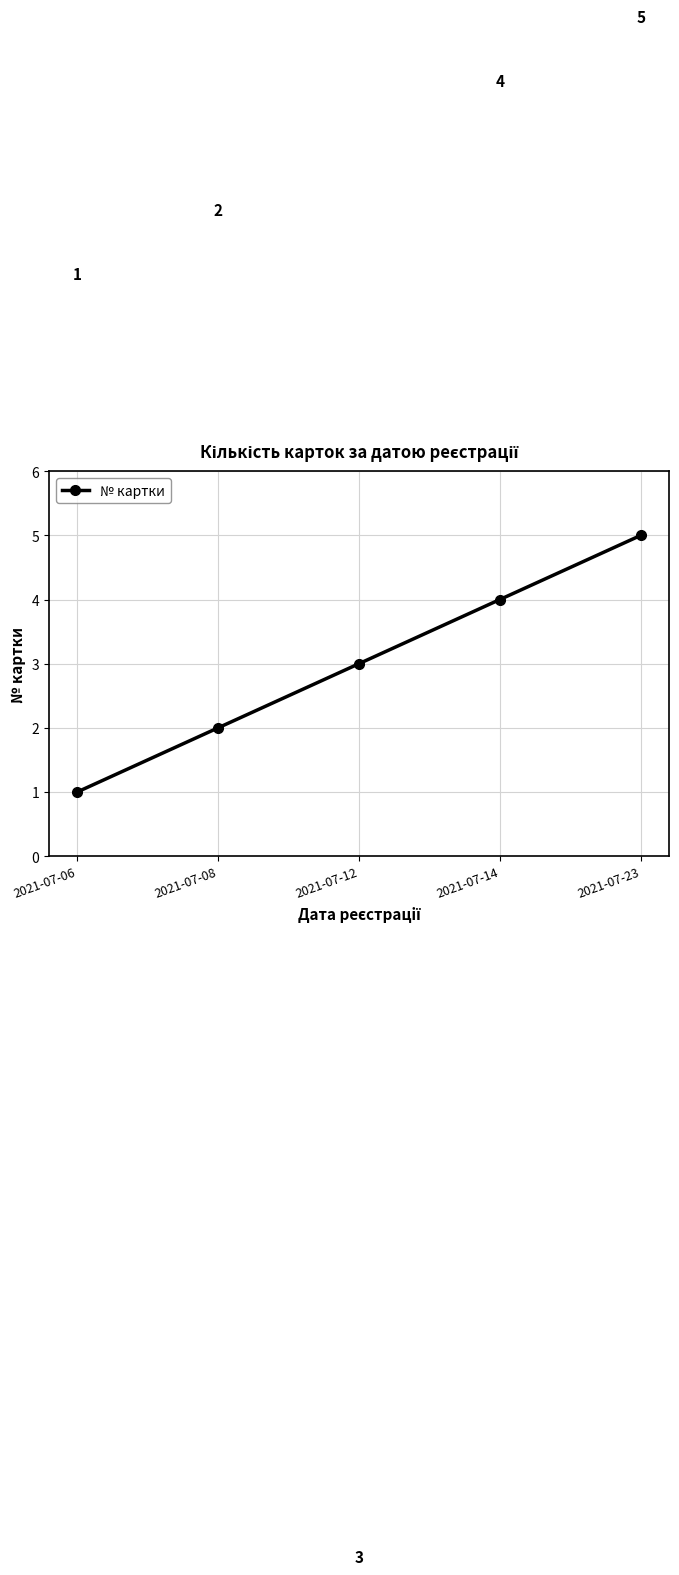

What is the sum of the values at 2021-07-08 and 2021-07-14?

6